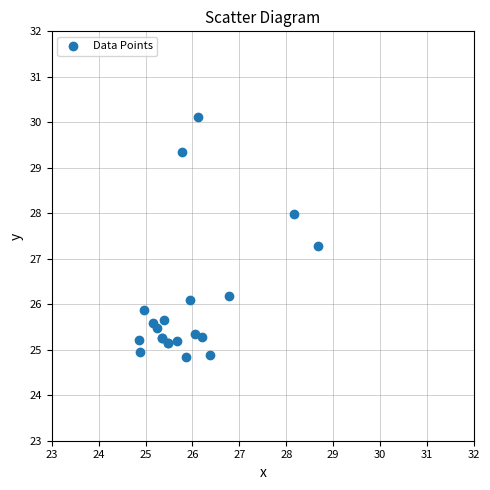

What Y value in the scatter plot is closest to 27?

27.3